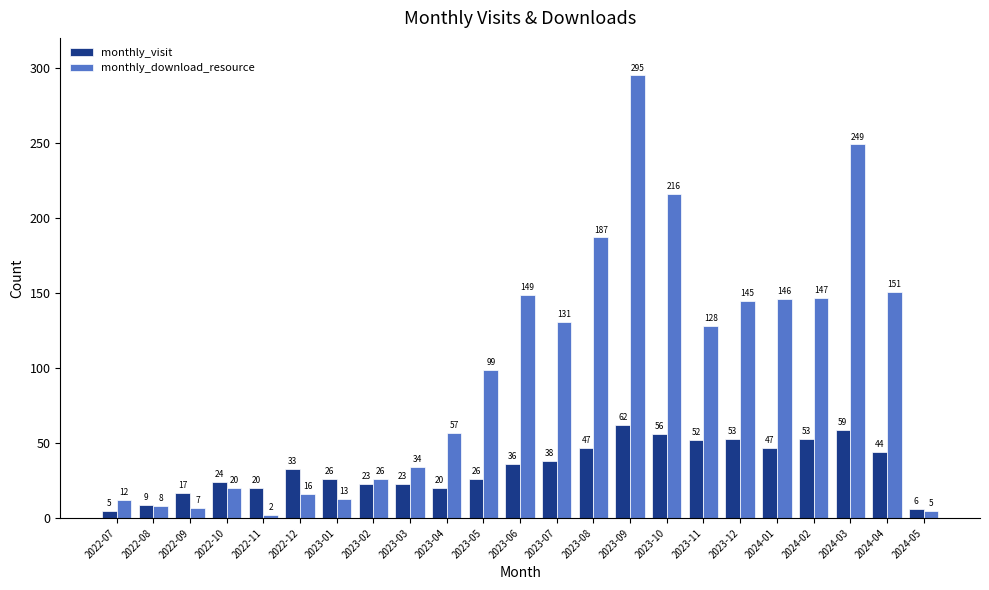

At which category is the sum across all series the highest?

2023-09